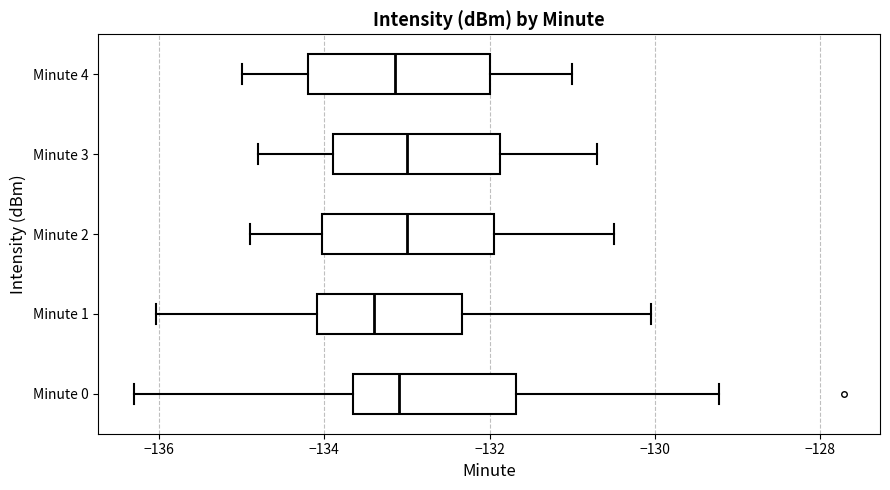

Which box's median line is the furthest to the left?

Minute 1